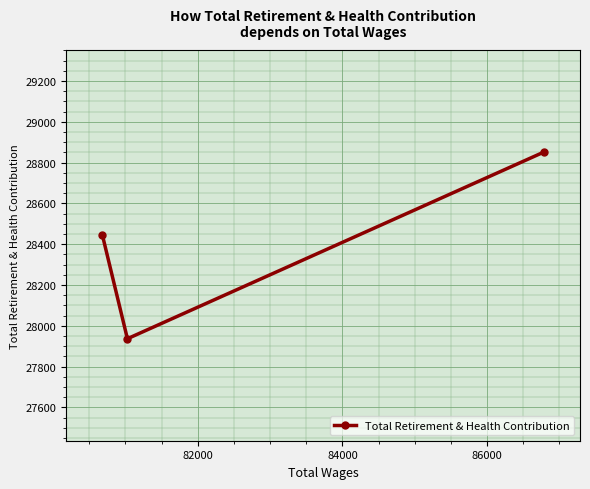

What is the minimum value shown in the chart?

27937